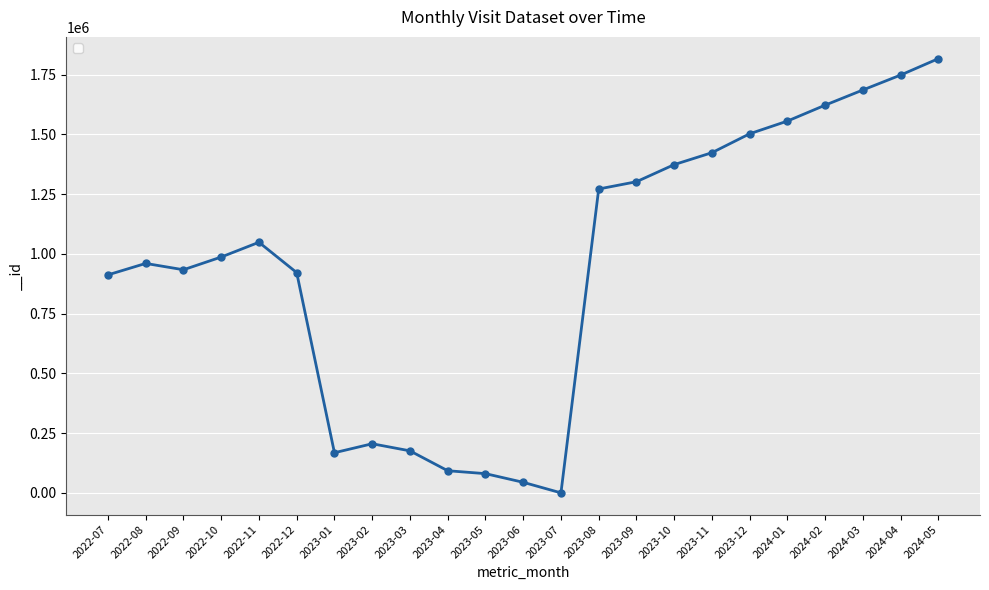

Is it true that the value at 2022-10 is 424657?

False